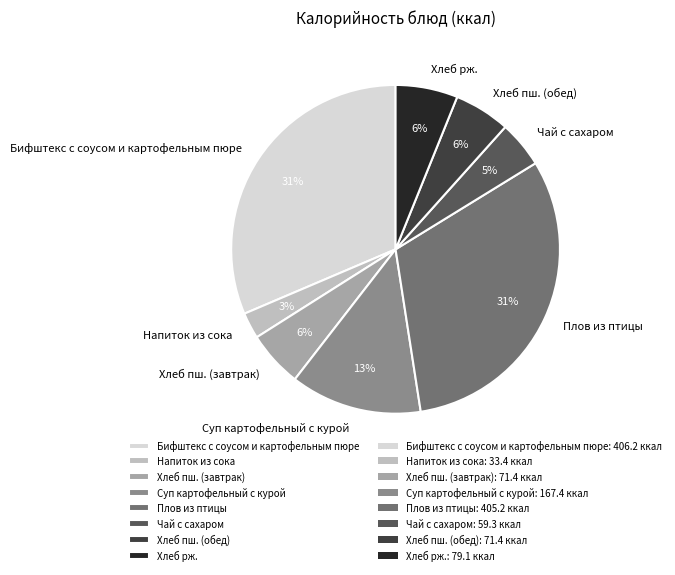

Is the sum of Чай с сахаром and Хлеб пш. (обед) greater than half?

No